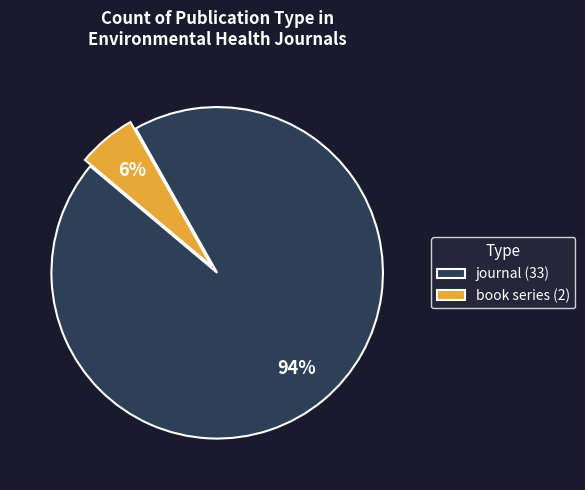

Approximately how many times larger is the value at book series compared to journal?

0.1